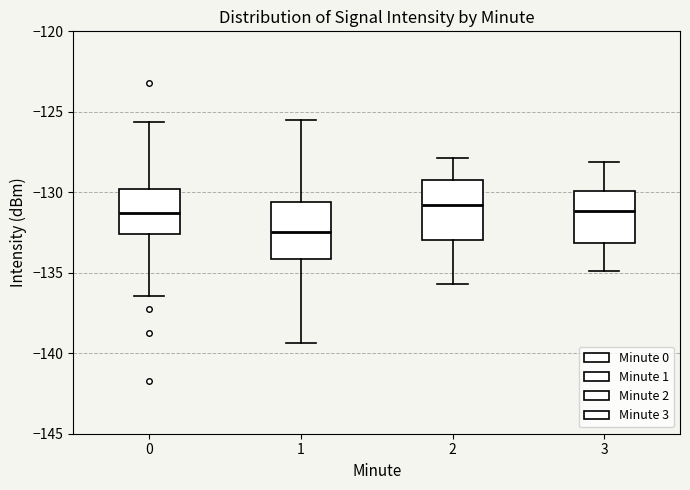

Reading left to right, read every box against the y-axis: the position of its median line, the range the box covers, and the ends of its whiskers. The values are not printed on the chart, so give them approximately, as read against the axis.

0: median -131.5, box -132.5 to -130.0, whiskers -136.5 to -125.5
1: median -132.5, box -134.0 to -130.5, whiskers -139.5 to -125.5
2: median -131.0, box -133.0 to -129.0, whiskers -135.5 to -128.0
3: median -131.0, box -133.0 to -130.0, whiskers -135.0 to -128.0